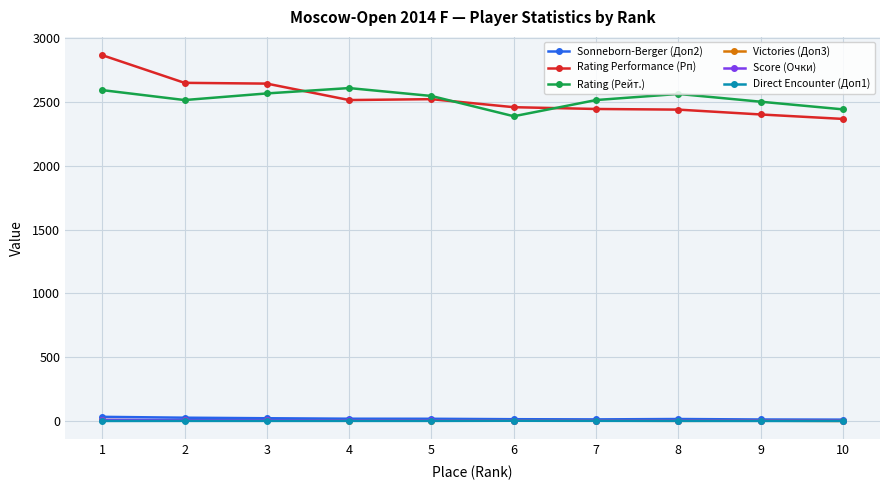

True or false: Score (Очки) and Rating (Рейт.) intersect in this chart.

False